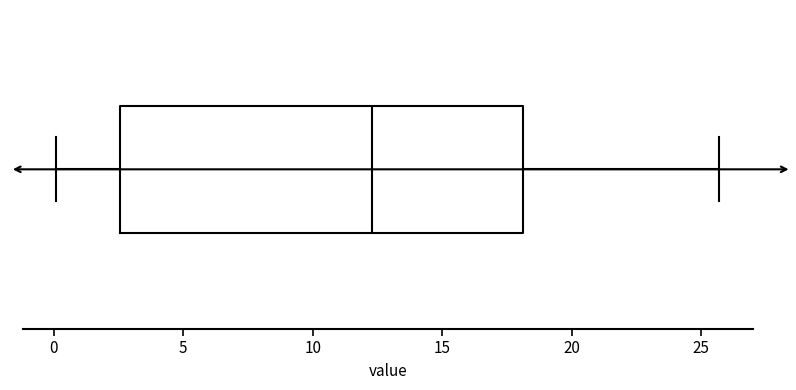

Read this box plot against the x-axis: the position of the median line, the range covered by the box, and the ends of both whiskers. The values are not printed on the chart, so give them approximately, as read against the axis.

median 12.5, box 2.5 to 18.0, whiskers 0.0 to 25.5